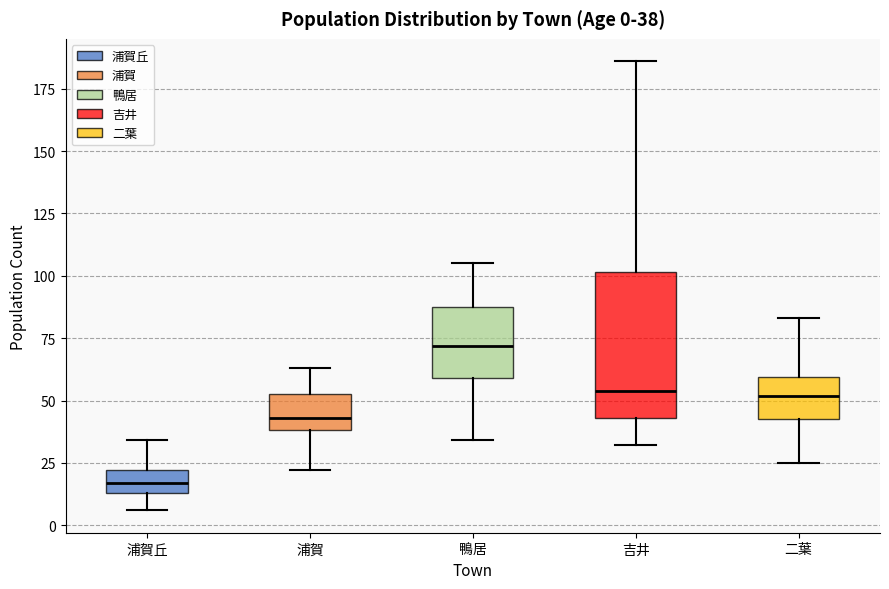

Which box has the highest median line?

鴨居